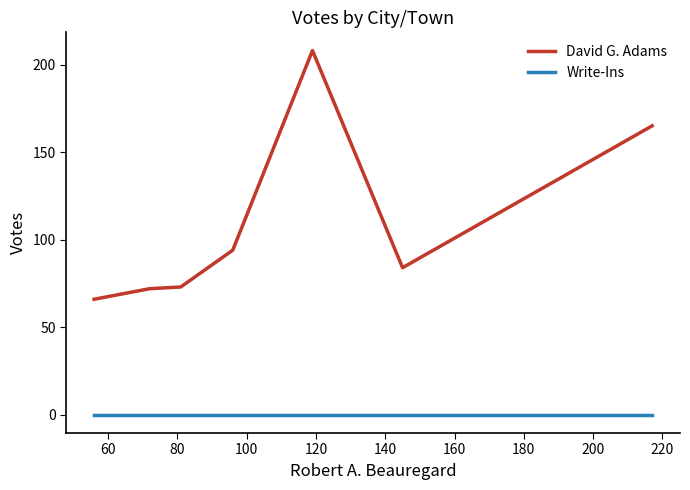

Rank the series by their average value, from highest to lowest.

David G. Adams, Write-Ins